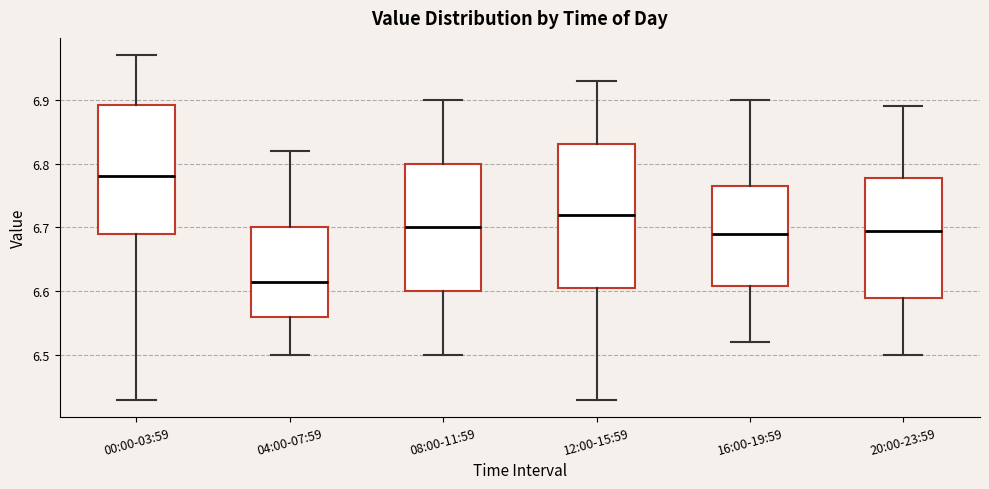

Reading left to right, transcribe this box plot: for each box, give where its median line is, the range the box spans, and where its two whiskers end, as read against the y-axis. The values are not printed on the chart, so give them approximately, as read against the axis.

00:00-03:59: median 6.78, box 6.69 to 6.89, whiskers 6.43 to 6.97
04:00-07:59: median 6.62, box 6.56 to 6.70, whiskers 6.50 to 6.82
08:00-11:59: median 6.70, box 6.60 to 6.80, whiskers 6.50 to 6.90
12:00-15:59: median 6.72, box 6.61 to 6.83, whiskers 6.43 to 6.93
16:00-19:59: median 6.69, box 6.61 to 6.77, whiskers 6.52 to 6.90
20:00-23:59: median 6.70, box 6.59 to 6.78, whiskers 6.50 to 6.89